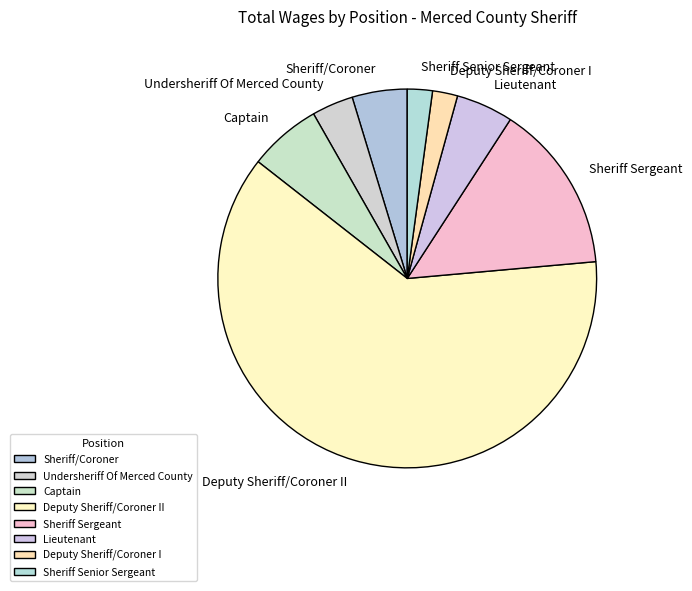

What is the change in value from Undersheriff Of Merced County to Captain?

+121997